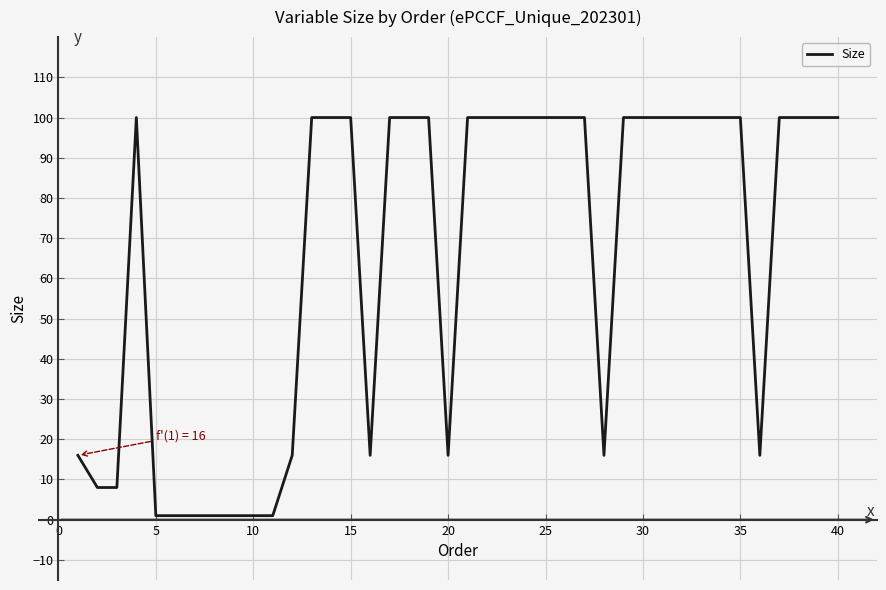

What is the greatest value displayed?

100